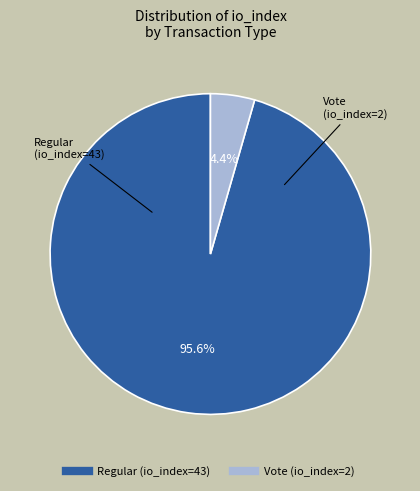

To the nearest percent, what is the difference between the Vote (io_index=2) and Regular (io_index=43) slice percentages?

91%